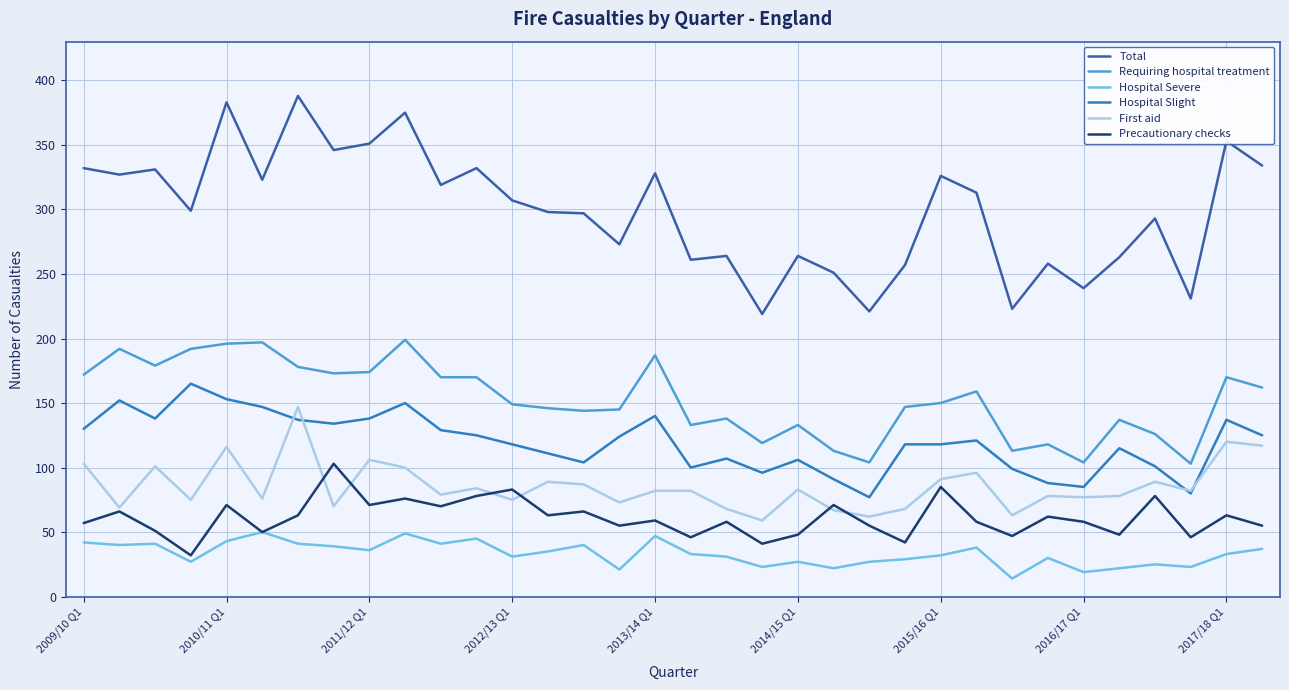

Does the chart display data point markers on the line(s)?

No